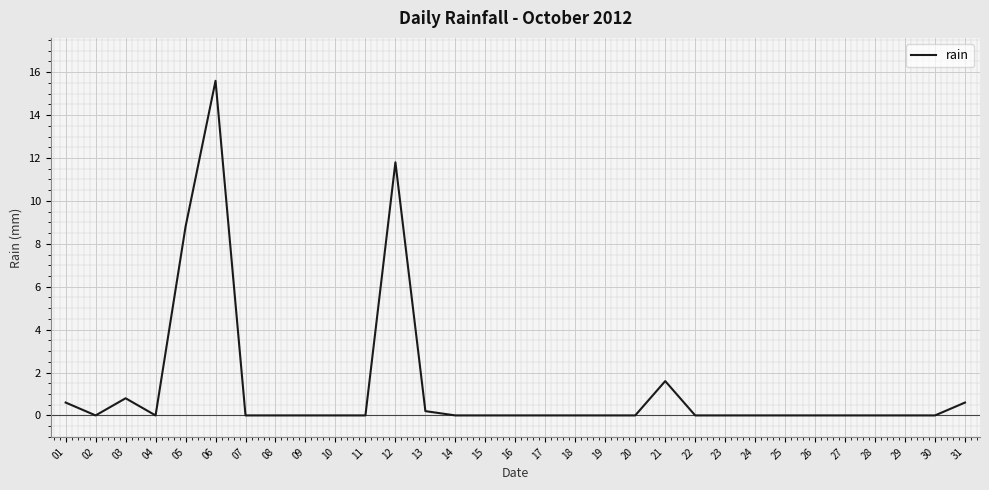

What is the change in value from 06 to 20?

-15.6